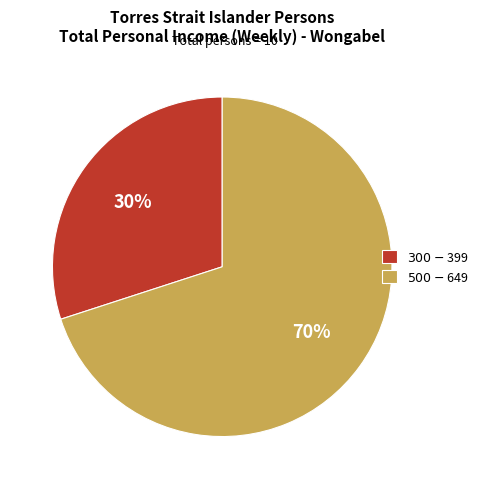

How many segments does this pie chart have?

2